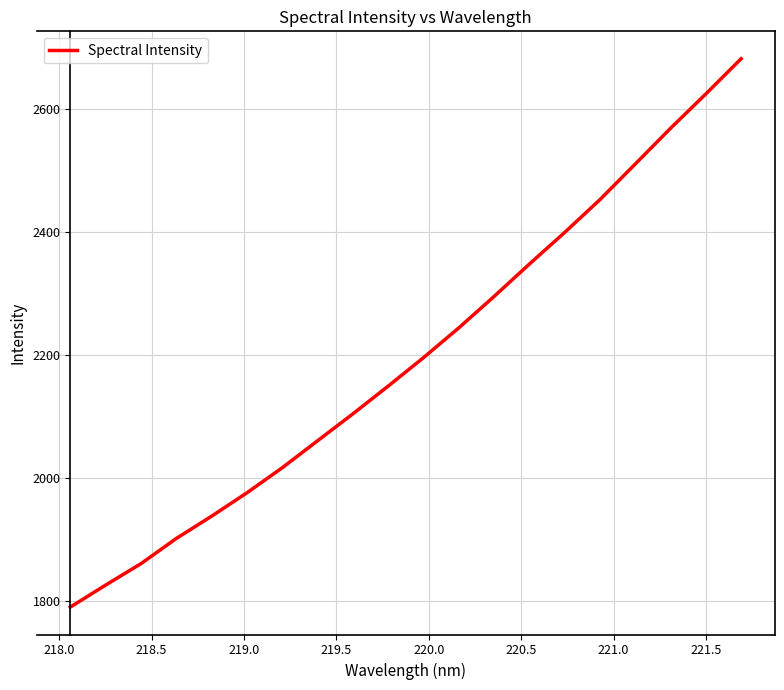

How many values are below 2195?

10